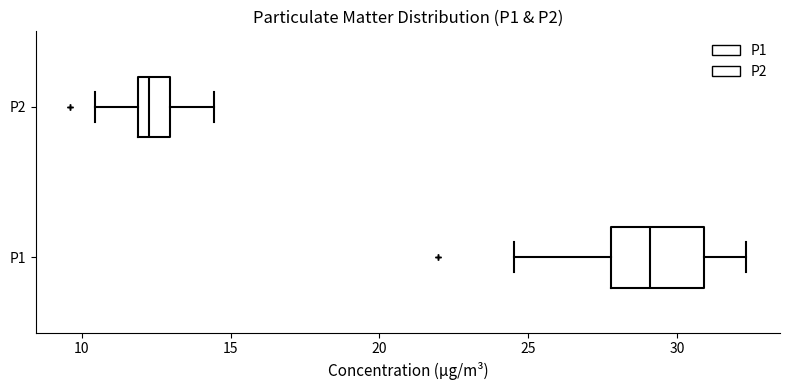

Reading bottom to top, transcribe this box plot: for each box, give where its median line is, the range the box spans, and where its two whiskers end, as read against the x-axis. The values are not printed on the chart, so give them approximately, as read against the axis.

P1: median 29.0, box 28.0 to 31.0, whiskers 24.5 to 32.5
P2: median 12.5, box 12.0 to 13.0, whiskers 10.5 to 14.5